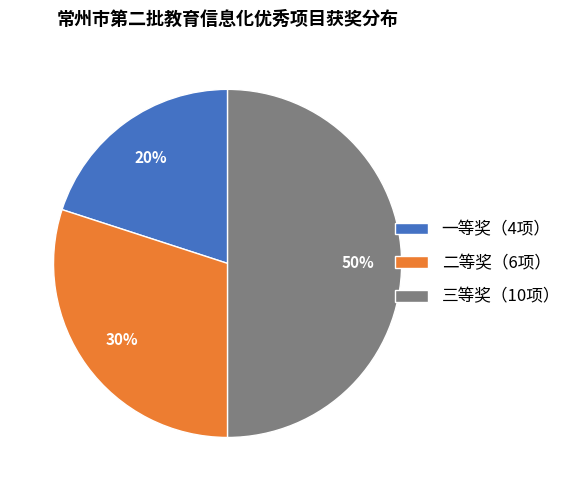

Count the number of slices in the pie.

3